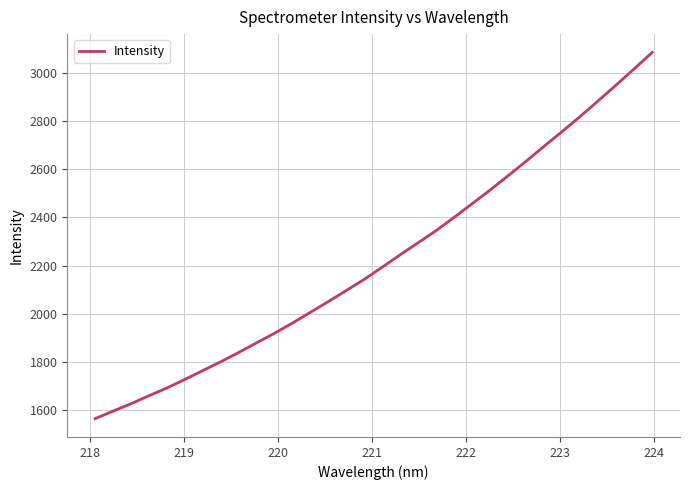

What is the average value?

2225.6